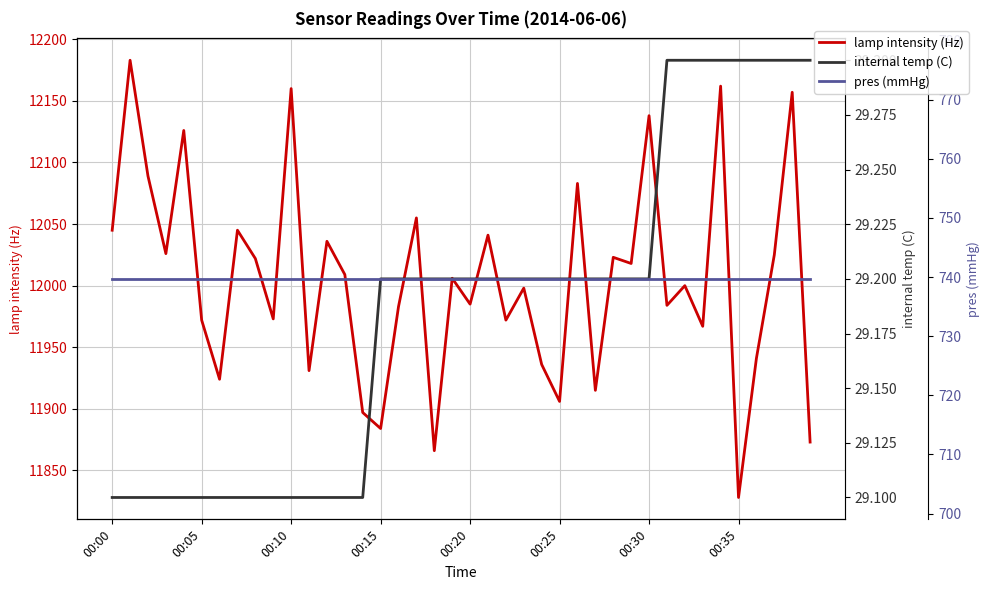

What is the smallest value displayed?

29.1